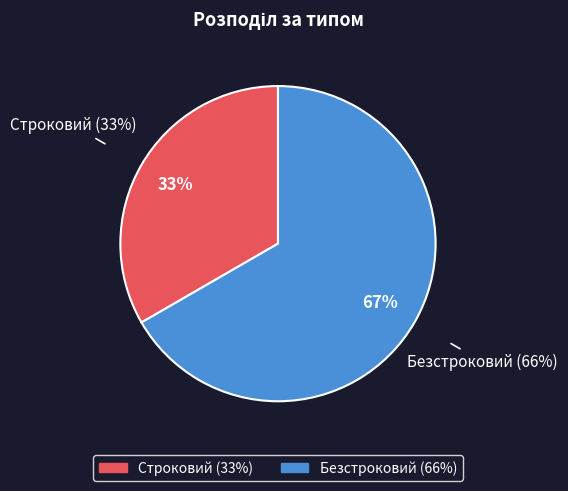

To the nearest percent, what portion does Безстроковий represent?

67%